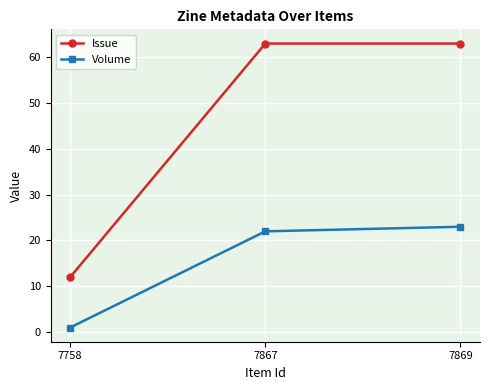

What value does the Issue series have at 7867?

63